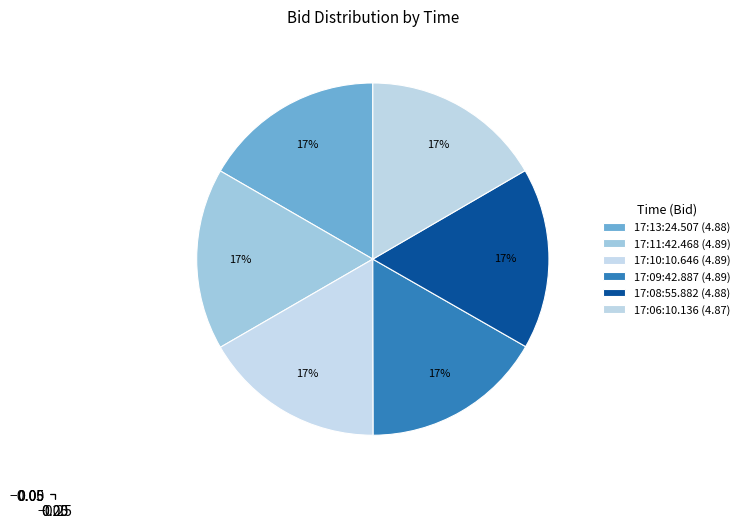

How many segments does this pie chart have?

6